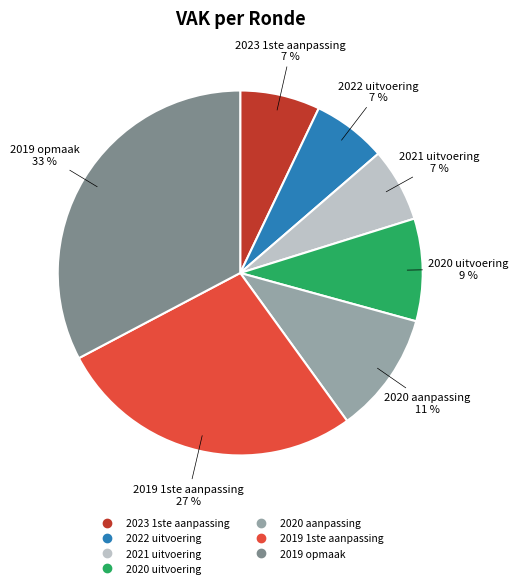

What is the largest slice in the pie chart?

2019 opmaak